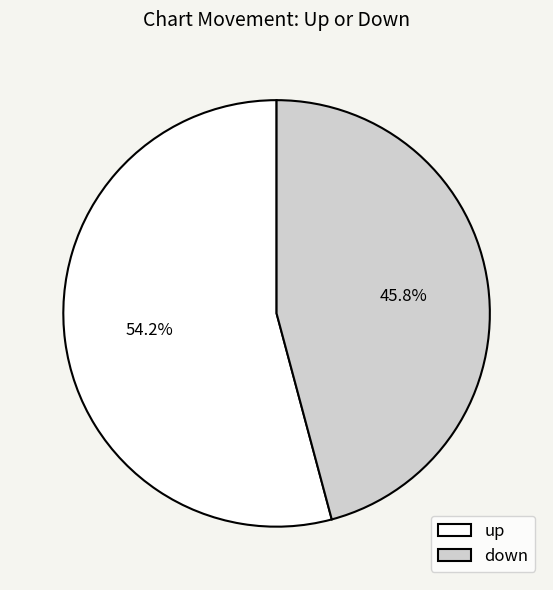

To the nearest percent, what is the average slice percentage?

50%